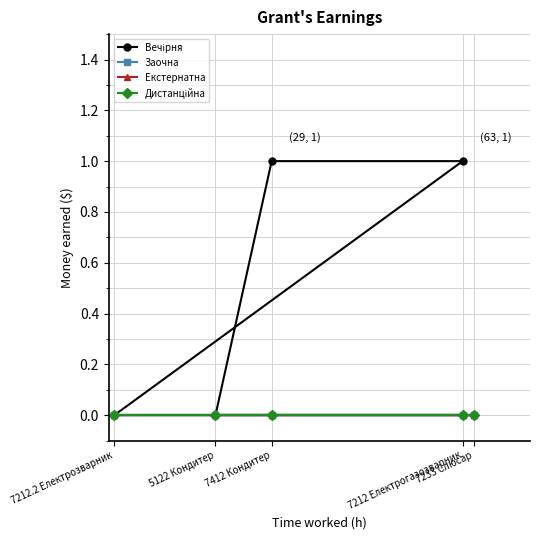

Count the Вечірня values in the range 0 to 1.

5